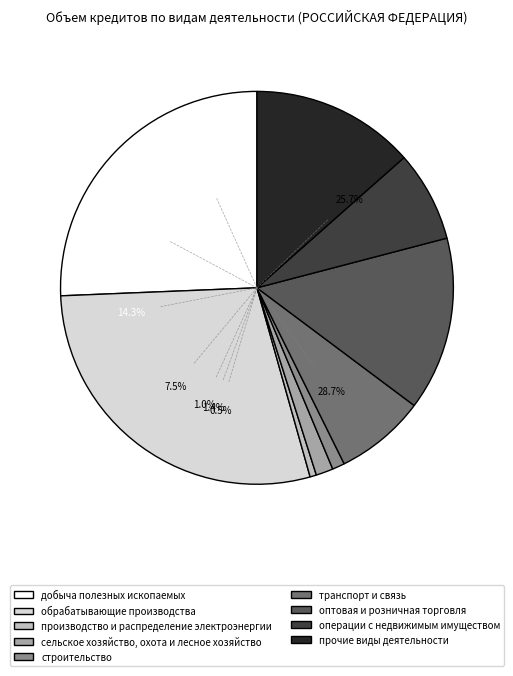

To the nearest percent, what is the combined percentage of операции с недвижимым имуществом and обрабатывающие производства?

36%